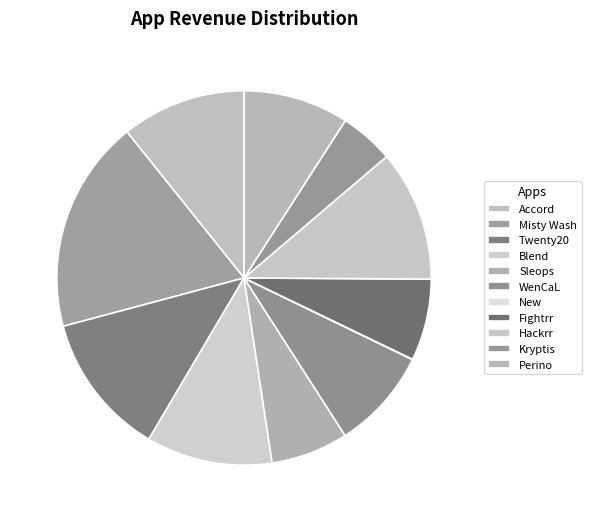

To the nearest percent, what is the average slice percentage?

9%